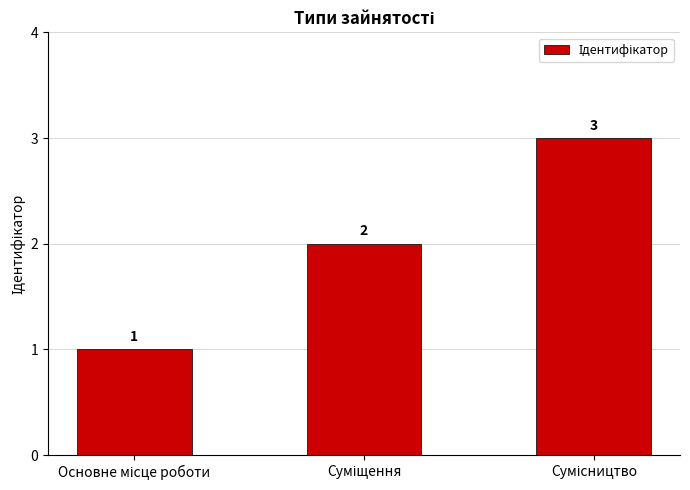

What is the value of the 2nd bar from the left?

2